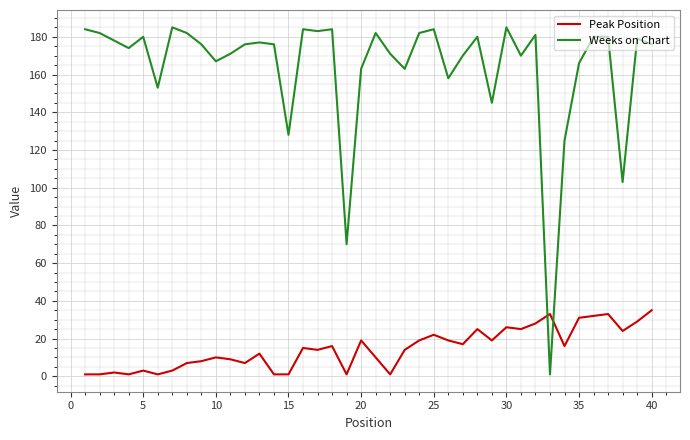

What is the difference between the maximum and minimum values in the Weeks on Chart series?

184